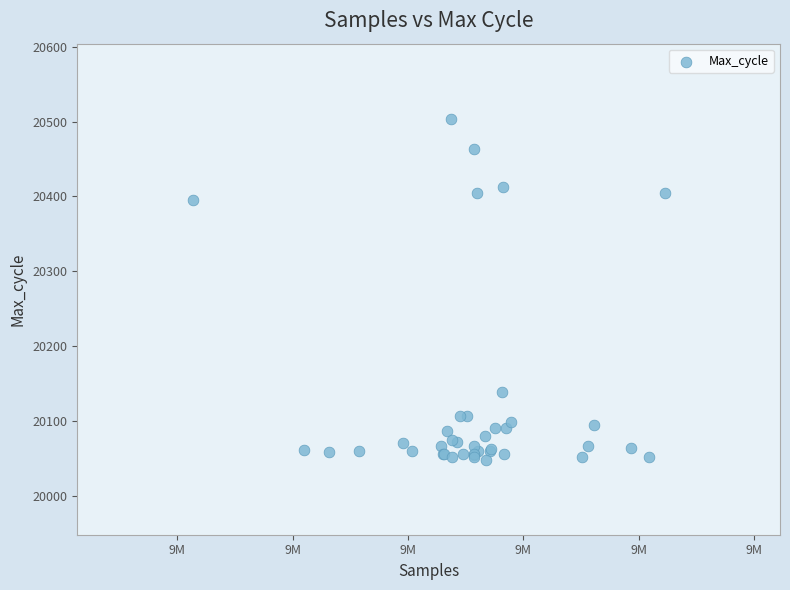

What Y value in the scatter plot is closest to 20276?

20395